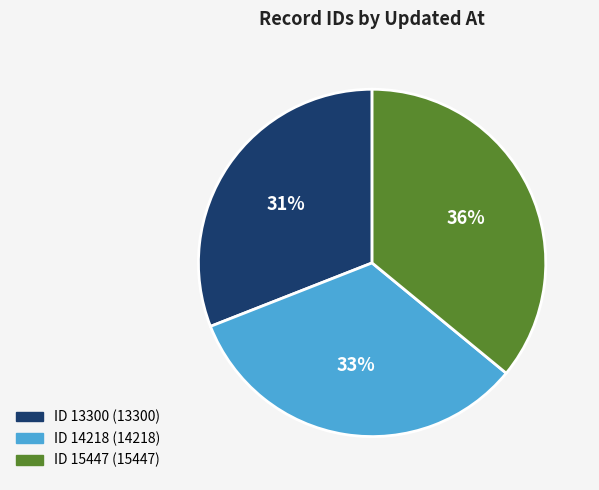

How many segments does this pie chart have?

3